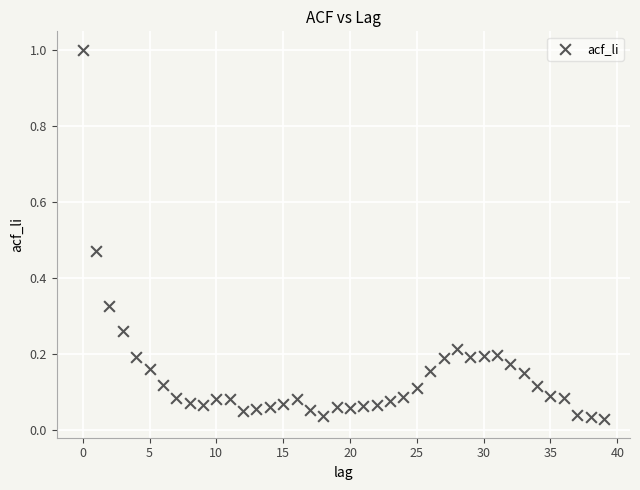

What is the range of Y values (max minus min)?

1.0